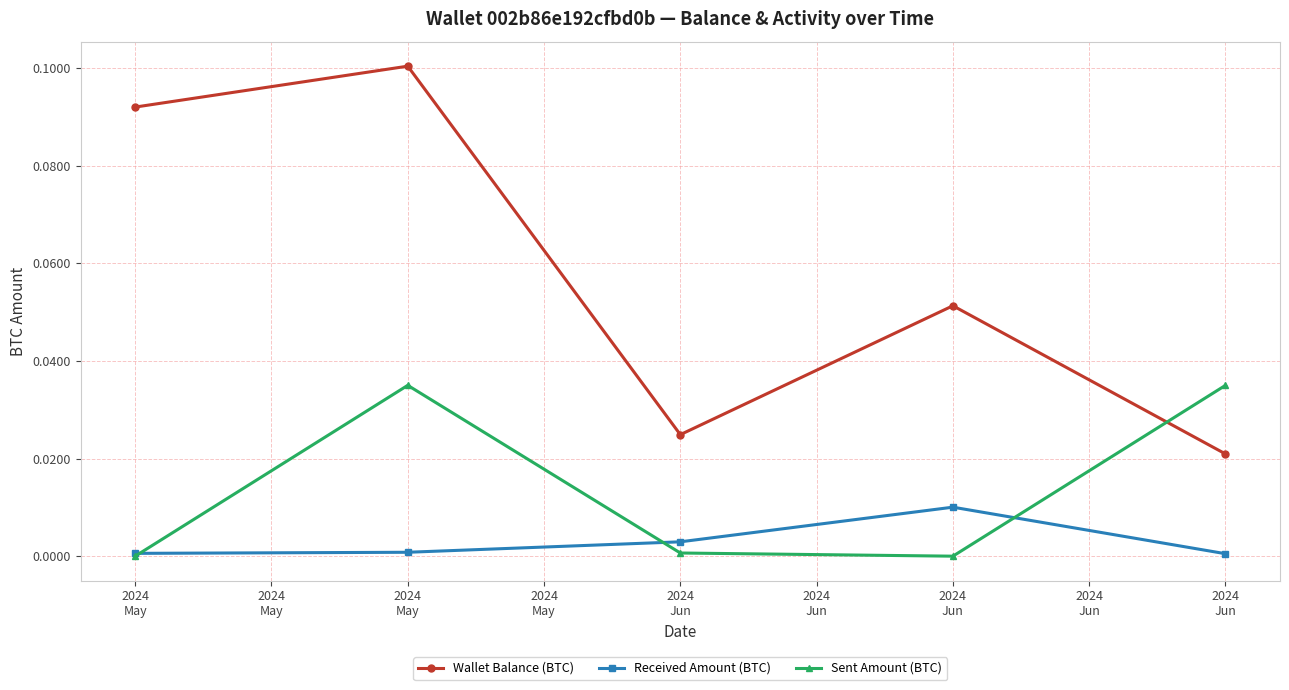

Reading right to left, what are all the values shown in this chart?

Wallet Balance (BTC): 0.1	0.1	0.0	0.1	0.0
Received Amount (BTC): 0.0	0.0	0.0	0.0	0.0
Sent Amount (BTC): 0.0	0.0	0.0	0.0	0.0